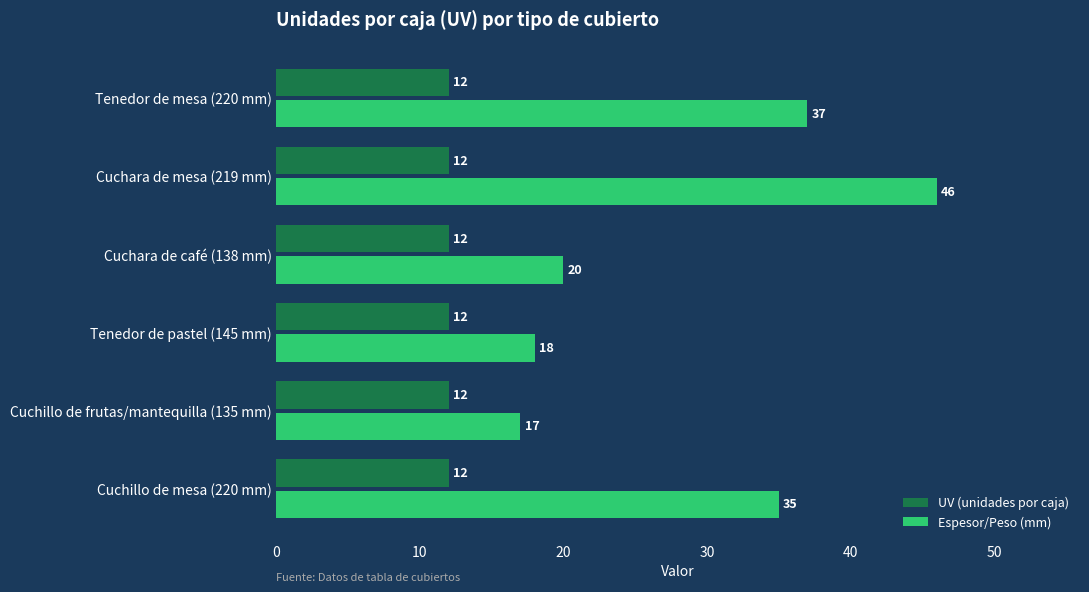

What is the smallest value displayed?

12